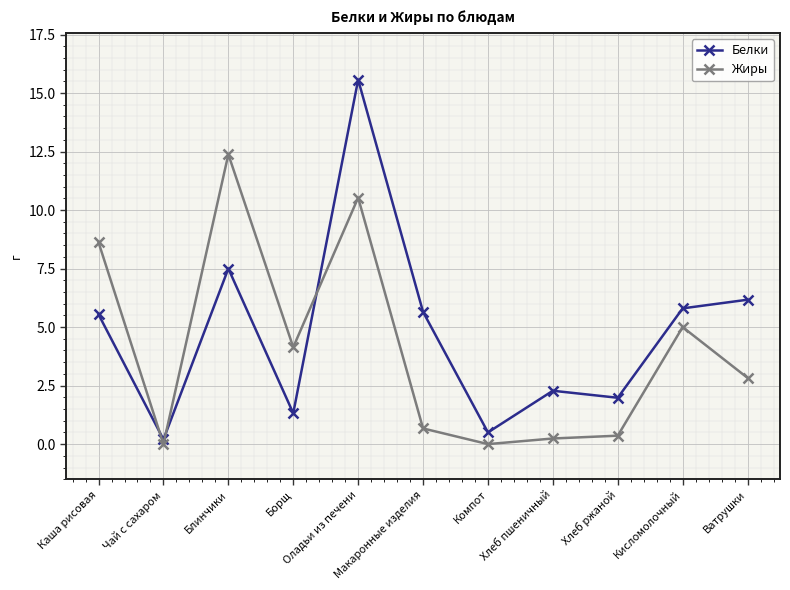

At which label does Белки reach its peak?

Оладьи из печени